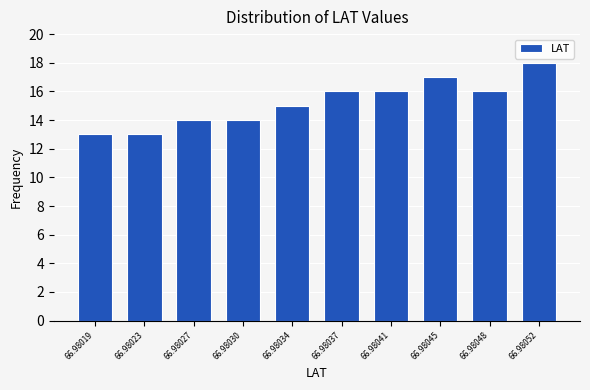

Reading left to right, extract all data points from this chart.

13	13	14	14	15	16	16	17	16	18